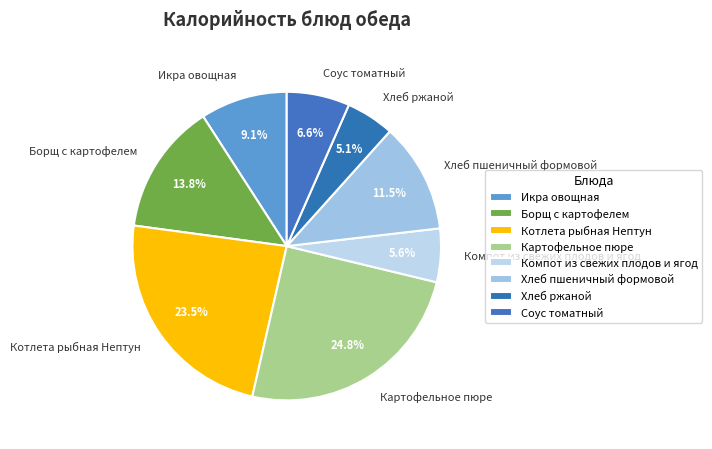

Approximately how many times larger is the value at Соус томатный compared to Борщ с картофелем?

0.5